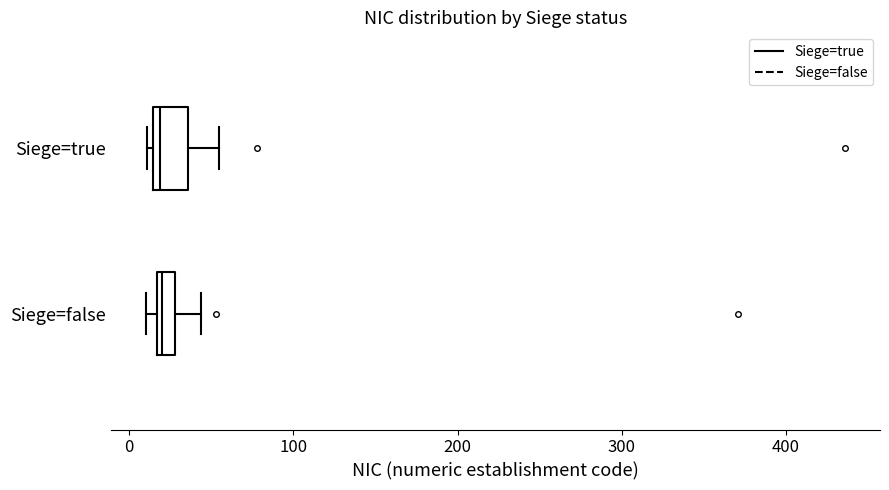

Comparing the boxes themselves (not the whiskers), which one is the widest?

Siege=true